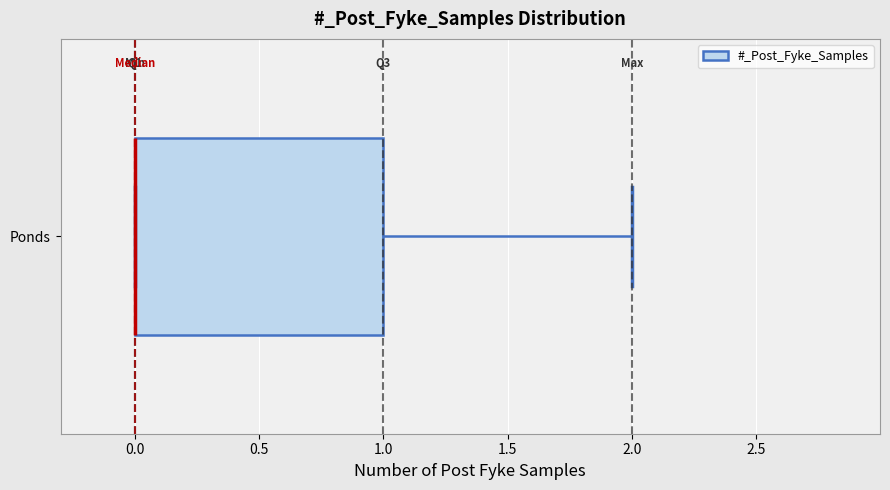

Read this box plot against the x-axis: the position of the median line, the range covered by the box, and the ends of both whiskers. The values are not printed on the chart, so give them approximately, as read against the axis.

median 0 (drawn on the box's left edge), box 0 to 1, whiskers 0 to 2